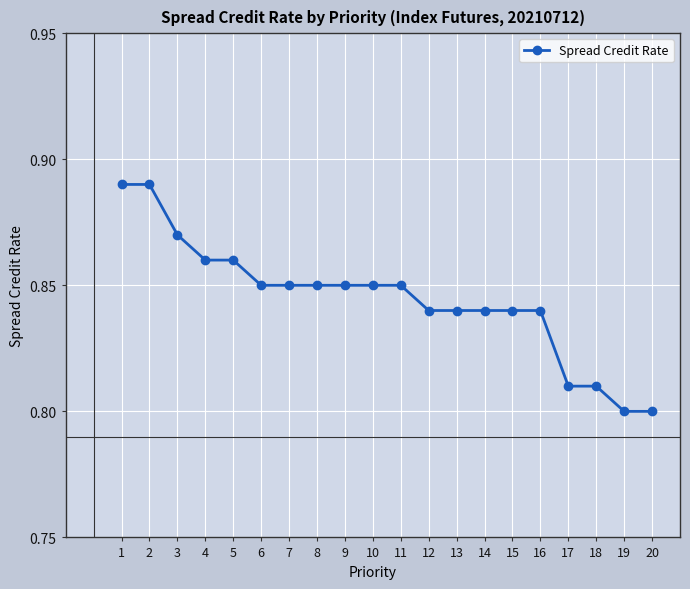

Between 9 and 15, which is larger?

9